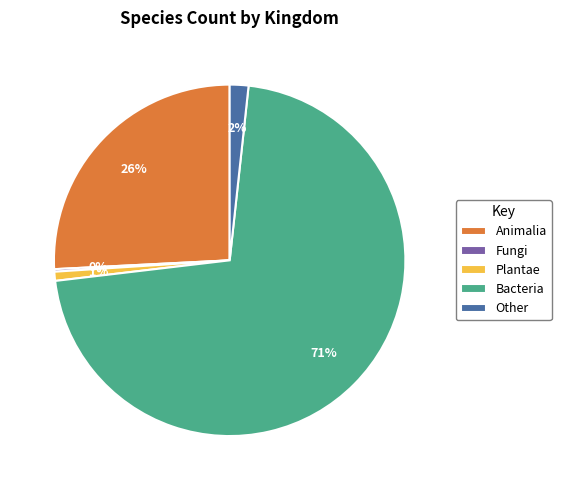

True or false: Plantae accounts for 1% of the total.

True